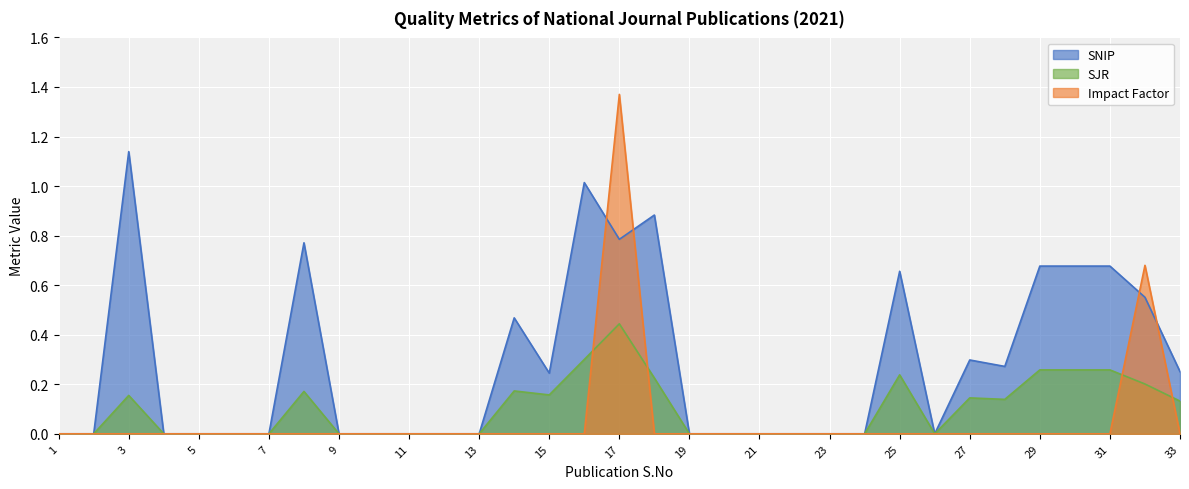

Which series has the widest spread of values?

Impact Factor